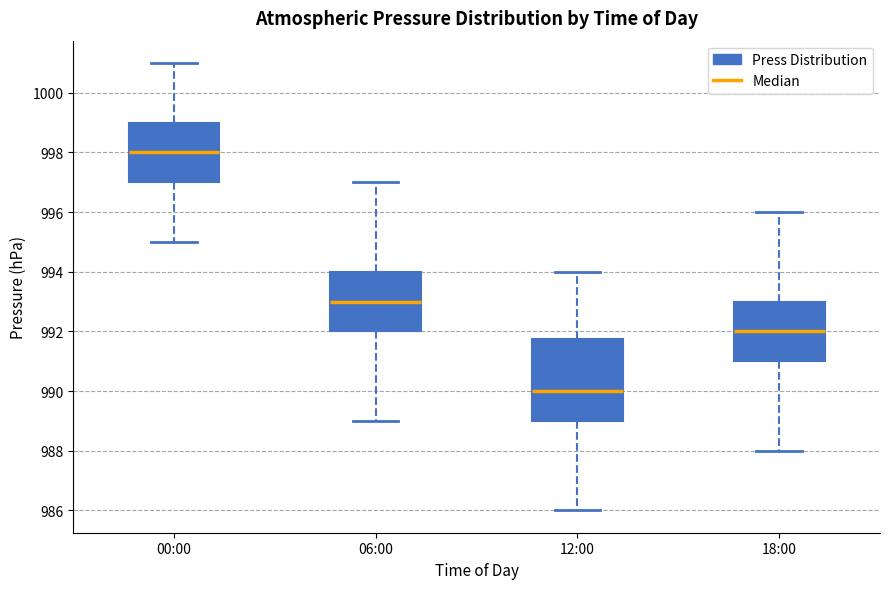

Where is the upper edge of the box for 06:00 on the y-axis? The values are not printed on the chart, so give them approximately, as read against the axis.

994.0